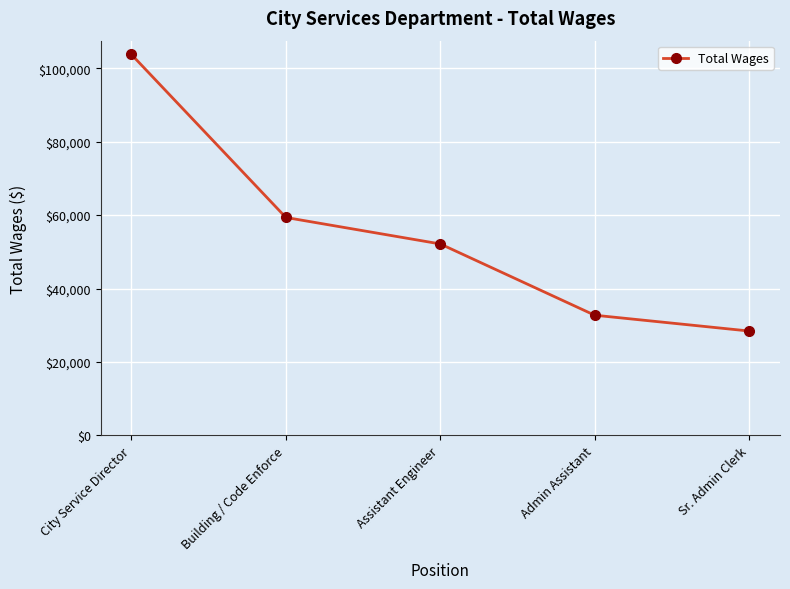

What is the label of the 3rd point from the left?

Assistant Engineer